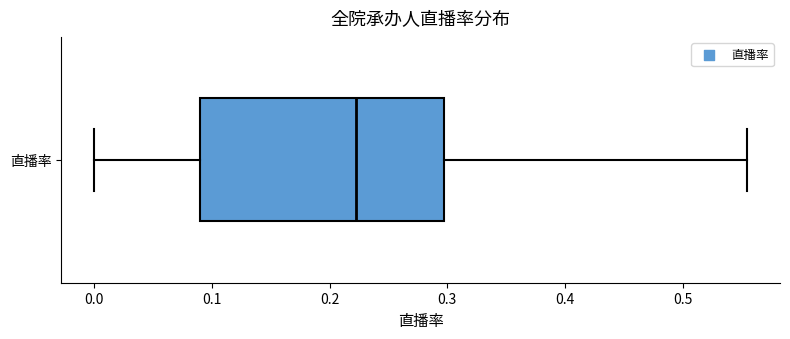

Transcribe this box plot: give where the median line is, the range the box spans, and where the two whiskers end, as read against the x-axis. The values are not printed on the chart, so give them approximately, as read against the axis.

median 0.22, box 0.09 to 0.30, whiskers 0.00 to 0.55